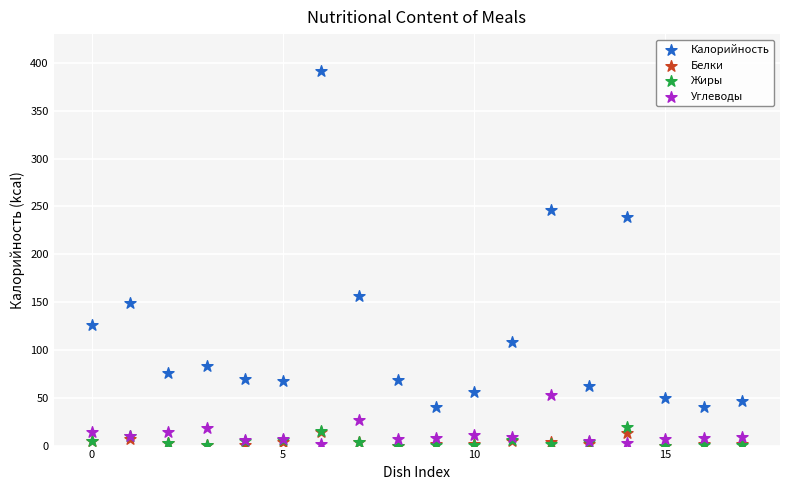

What are all the series names shown in the legend?

Калорийность, Белки, Жиры, Углеводы